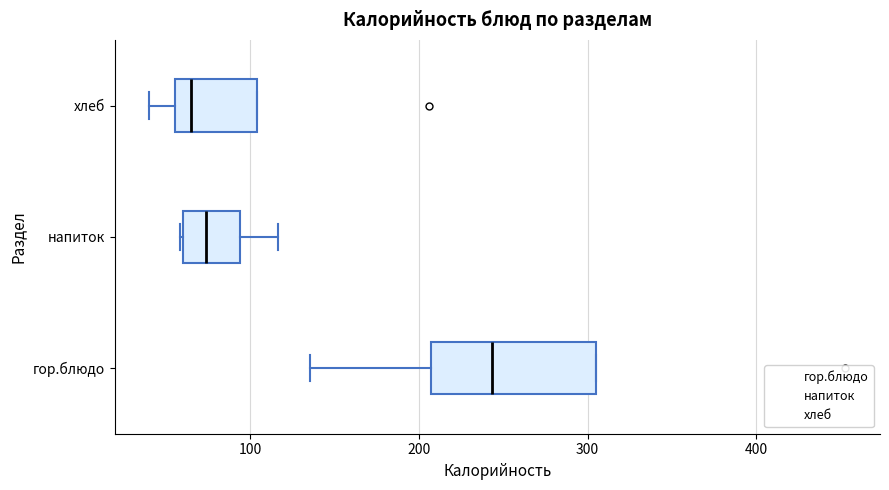

Reading bottom to top, read every box against the x-axis: the position of its median line, the range the box covers, and the ends of its whiskers. The values are not printed on the chart, so give them approximately, as read against the axis.

гор.блюдо: median 240, box 210 to 300, whiskers 140 to 300
напиток: median 70, box 60 to 90, whiskers 60 to 120
хлеб: median 60 (just right of the box's left edge), box 60 to 100, whiskers 40 to 100